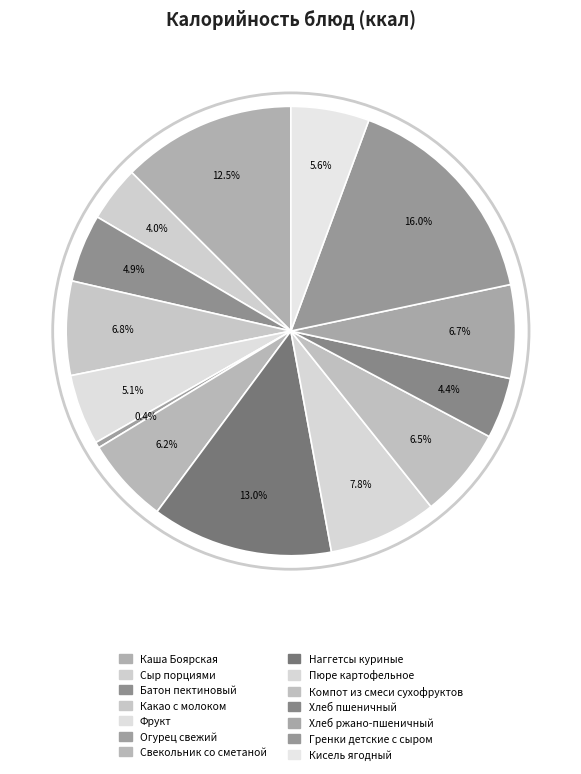

Is Пюре картофельное the majority of the pie?

No